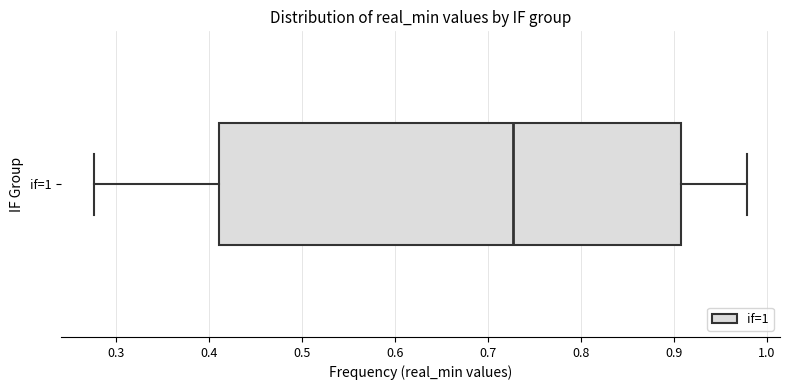

Where does the right whisker of the box for if=1 end on the x-axis? The values are not printed on the chart, so give them approximately, as read against the axis.

0.98